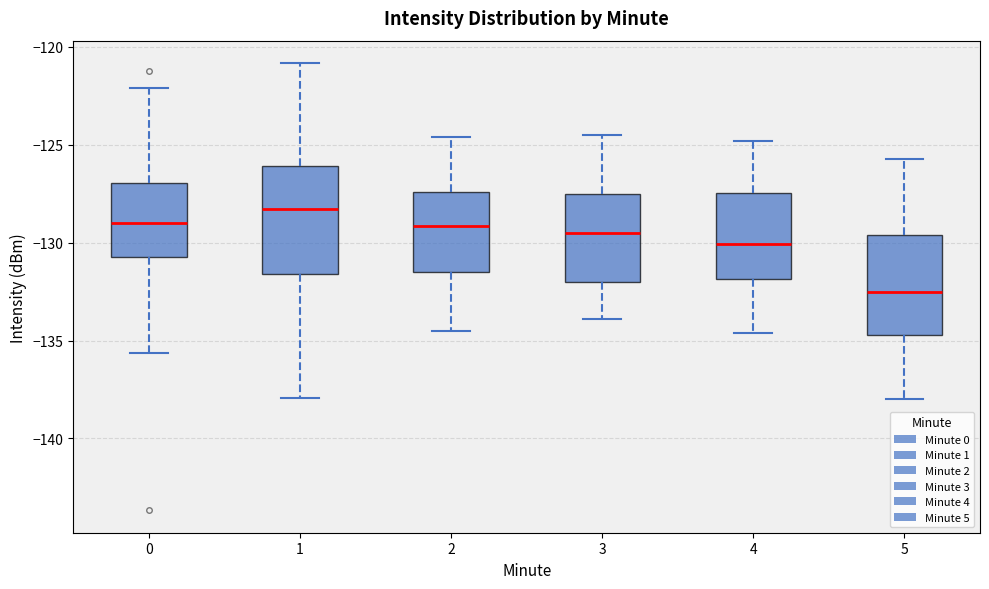

Reading left to right, read every box against the y-axis: the position of its median line, the range the box covers, and the ends of its whiskers. The values are not printed on the chart, so give them approximately, as read against the axis.

0: median -129.0, box -130.5 to -127.0, whiskers -135.5 to -122.0
1: median -128.5, box -131.5 to -126.0, whiskers -138.0 to -121.0
2: median -129.0, box -131.5 to -127.5, whiskers -134.5 to -124.5
3: median -129.5, box -132.0 to -127.5, whiskers -134.0 to -124.5
4: median -130.0, box -132.0 to -127.5, whiskers -134.5 to -125.0
5: median -132.5, box -134.5 to -129.5, whiskers -138.0 to -125.5